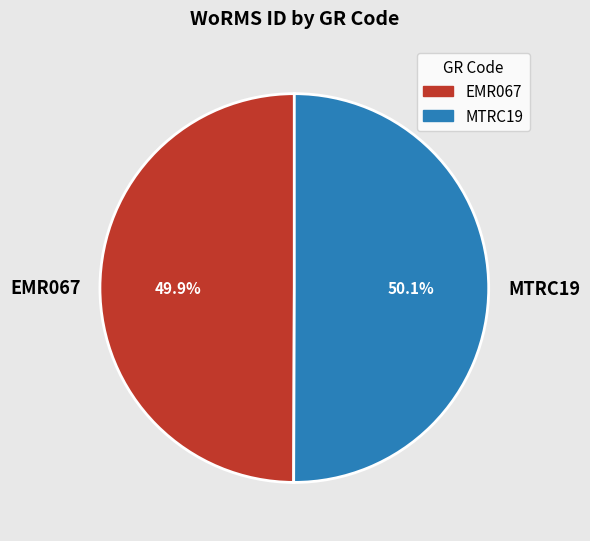

The EMR067 slice represents 45% of the pie. True or false?

False